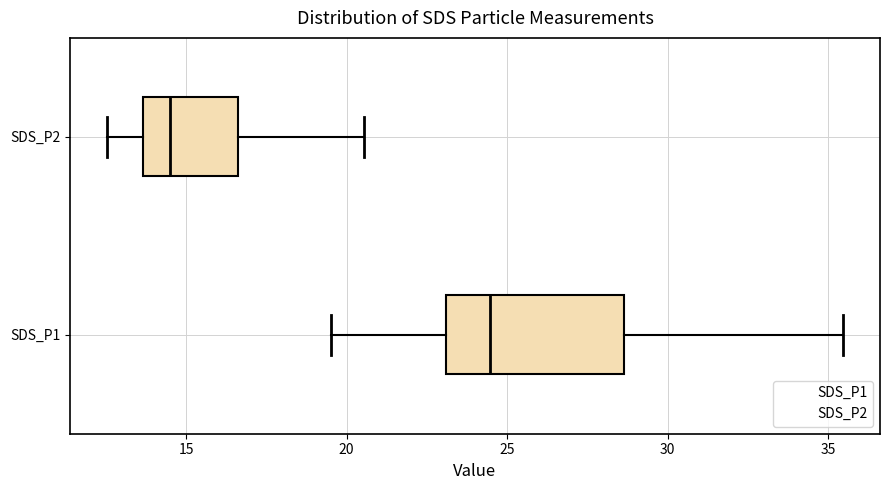

Reading bottom to top, transcribe this box plot: for each box, give where its median line is, the range the box spans, and where its two whiskers end, as read against the x-axis. The values are not printed on the chart, so give them approximately, as read against the axis.

SDS_P1: median 24.5, box 23.0 to 28.5, whiskers 19.5 to 35.5
SDS_P2: median 14.5, box 13.5 to 16.5, whiskers 12.5 to 20.5